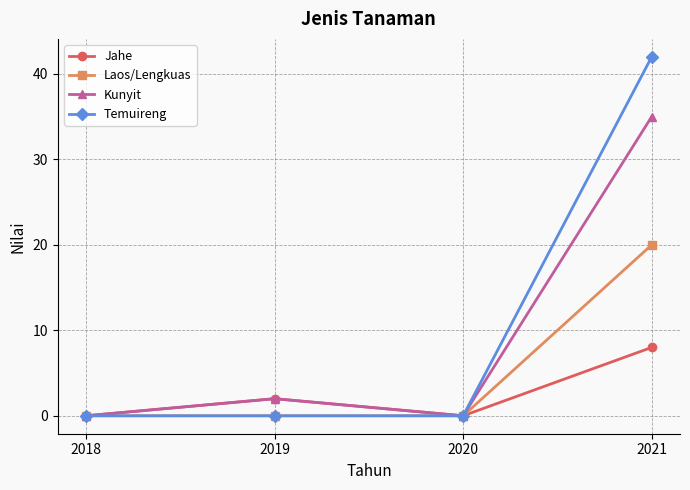

True or false: Jahe has a value of 12 at 2021.

False